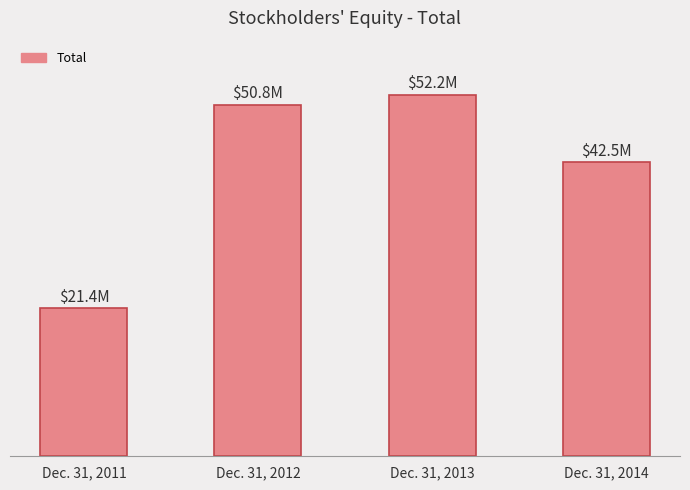

Does the chart contain any negative values?

No